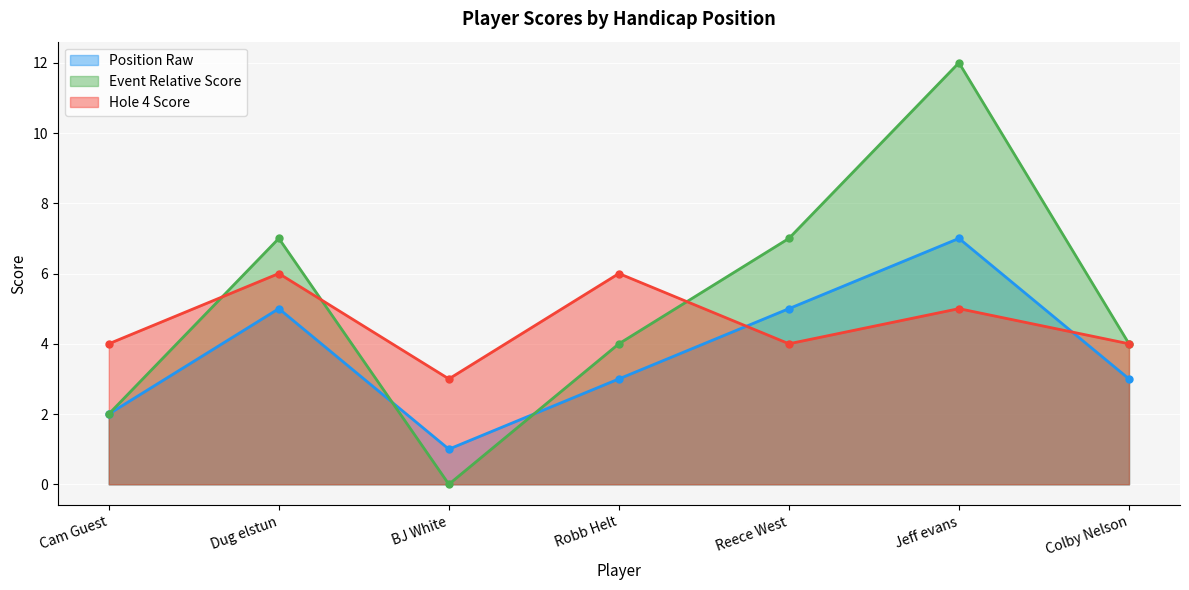

At how many categories does at least one series exceed 2?

7